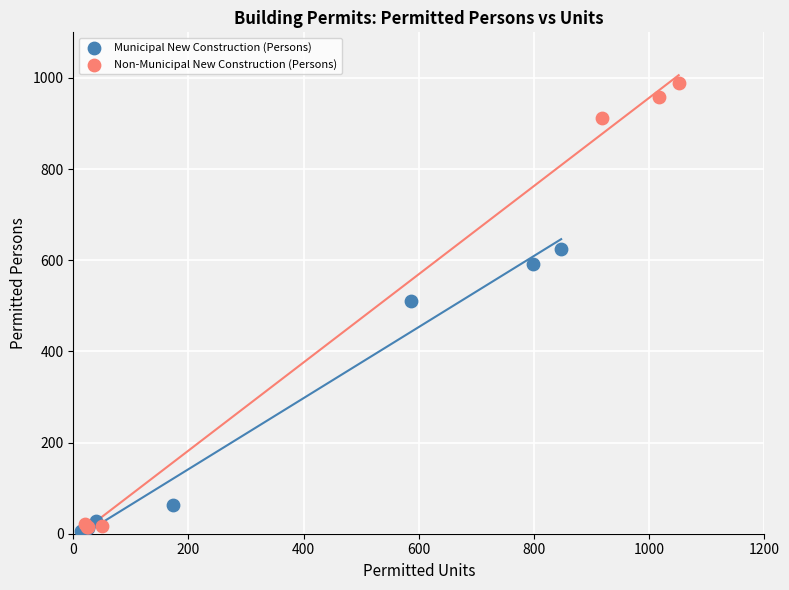

Which series reaches the maximum Y coordinate?

Non-Municipal New Construction (Persons)